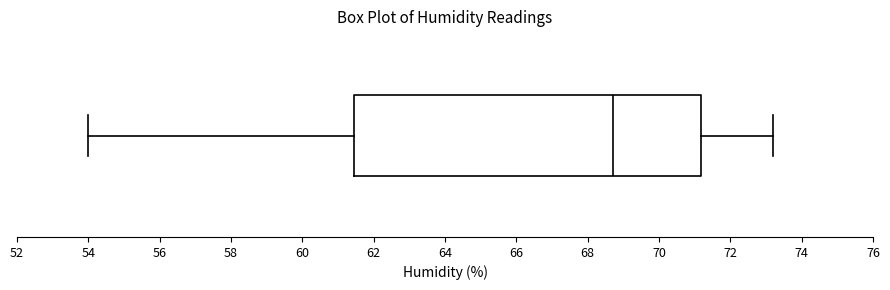

Where is the left edge of the box on the x-axis? The values are not printed on the chart, so give them approximately, as read against the axis.

61.4